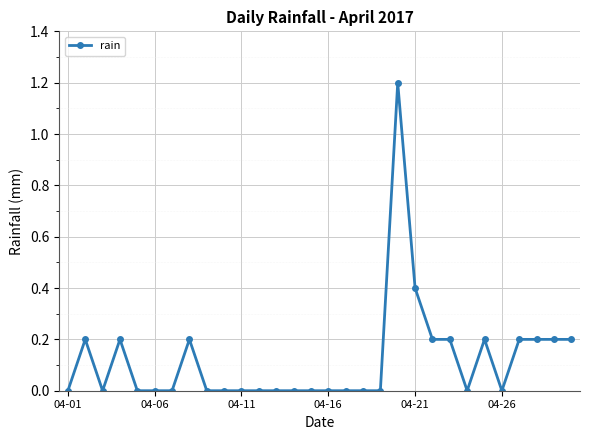

What is the average value?

0.1